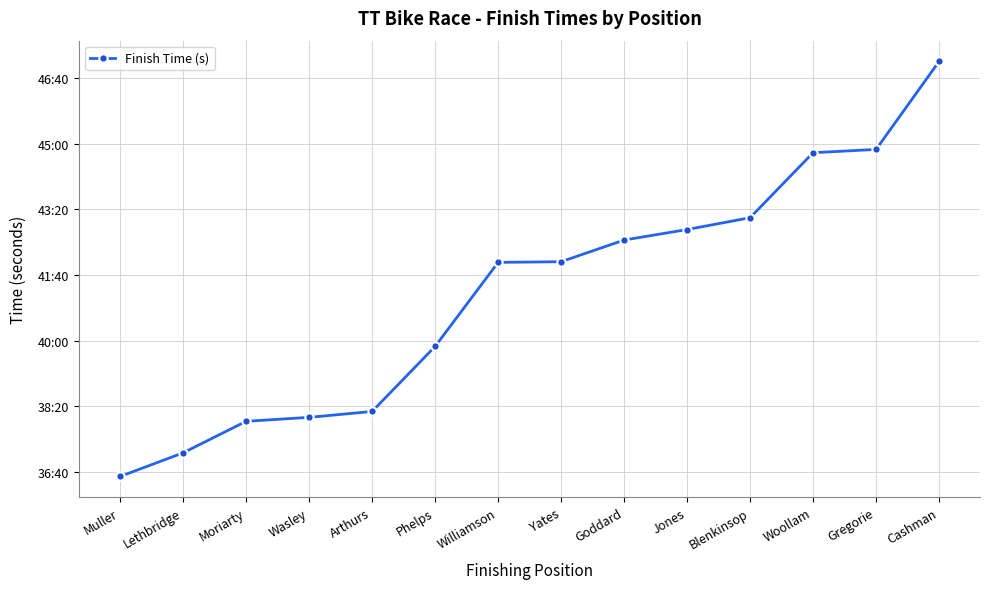

Does the chart have visible grid lines?

Yes